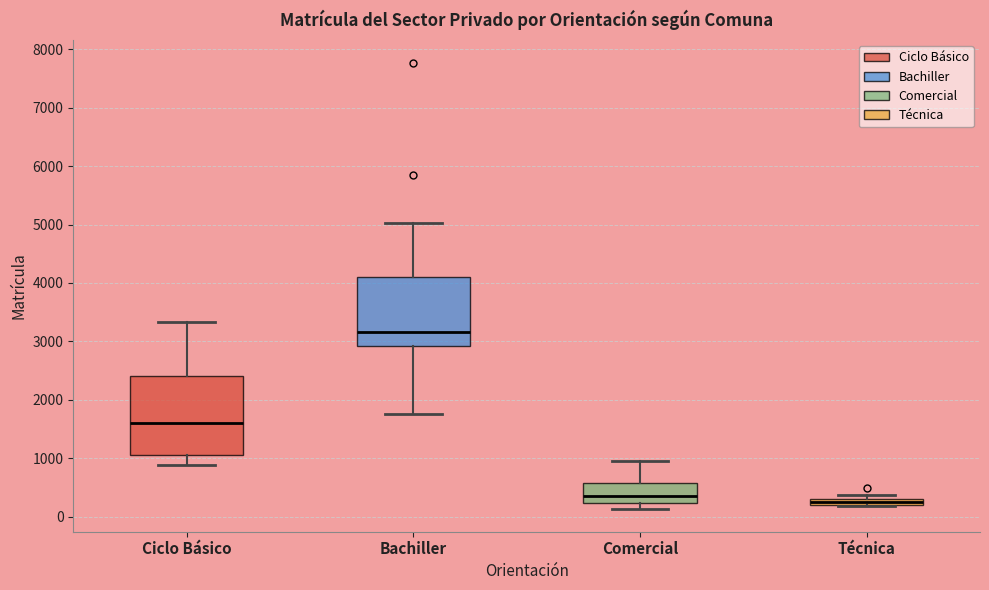

Where does the lower whisker of the box for Bachiller end on the y-axis? The values are not printed on the chart, so give them approximately, as read against the axis.

1800